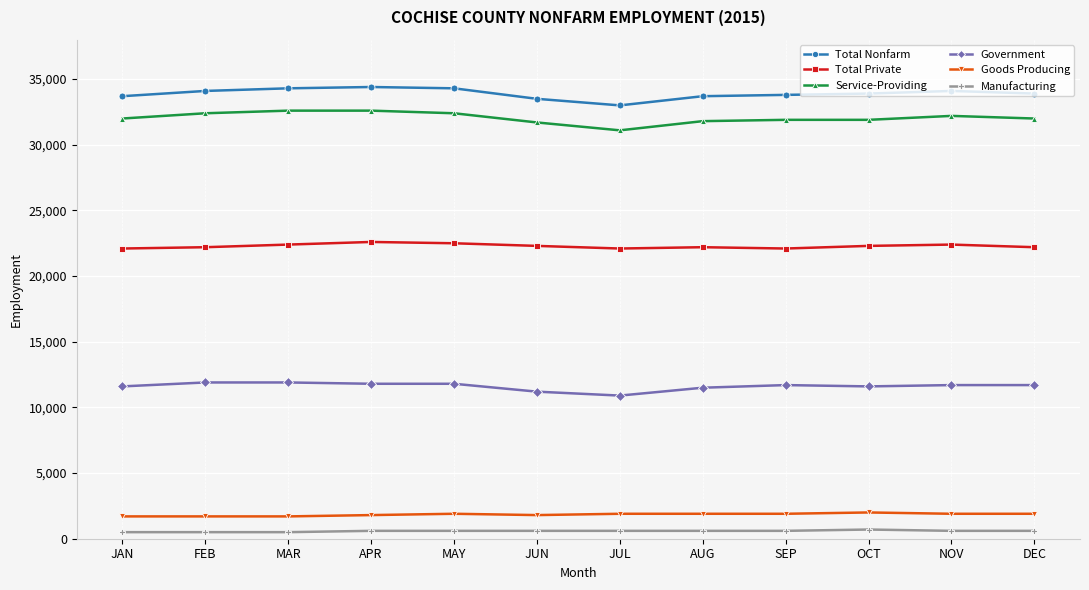

What is the lowest value of the Goods Producing series?

1700